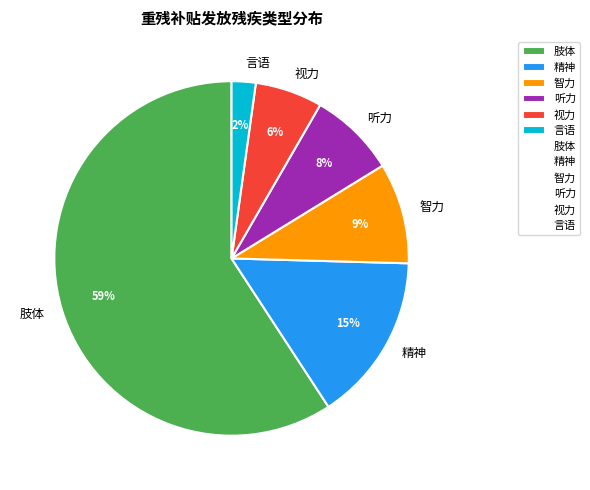

To the nearest percent, what portion does 智力 represent?

9%